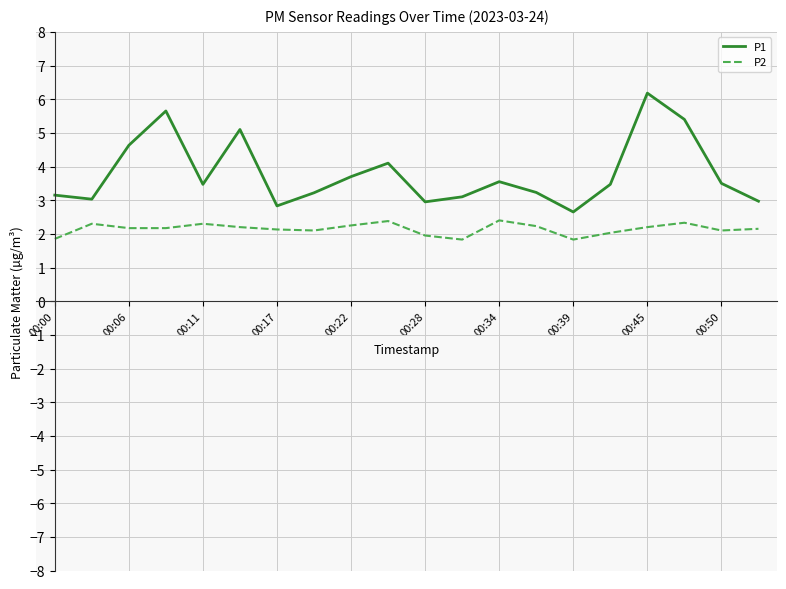

Which series has the largest range (max minus min)?

P1